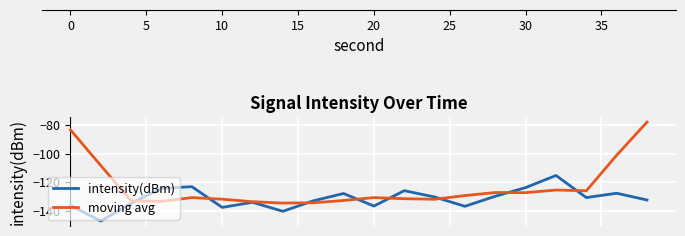

What is the sum of all moving avg values?

-2462.9